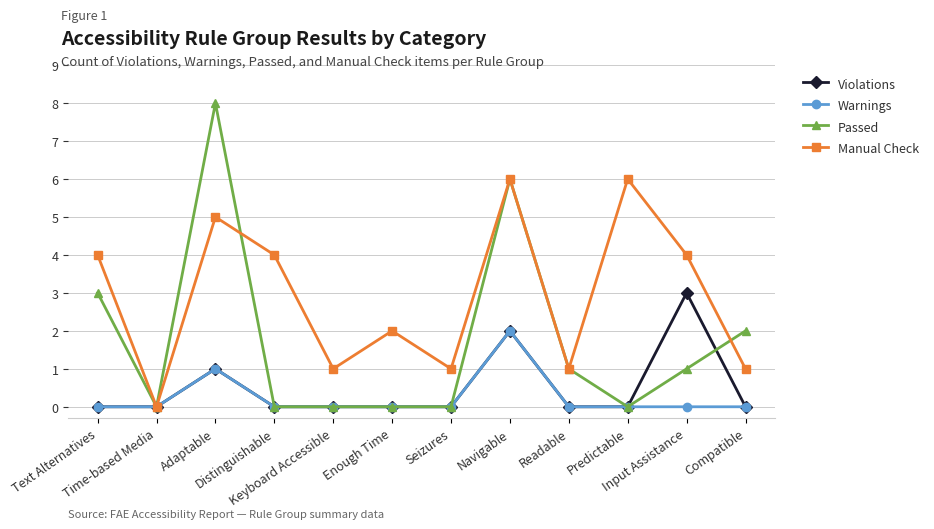

Which series has the largest total across all categories?

Manual Check